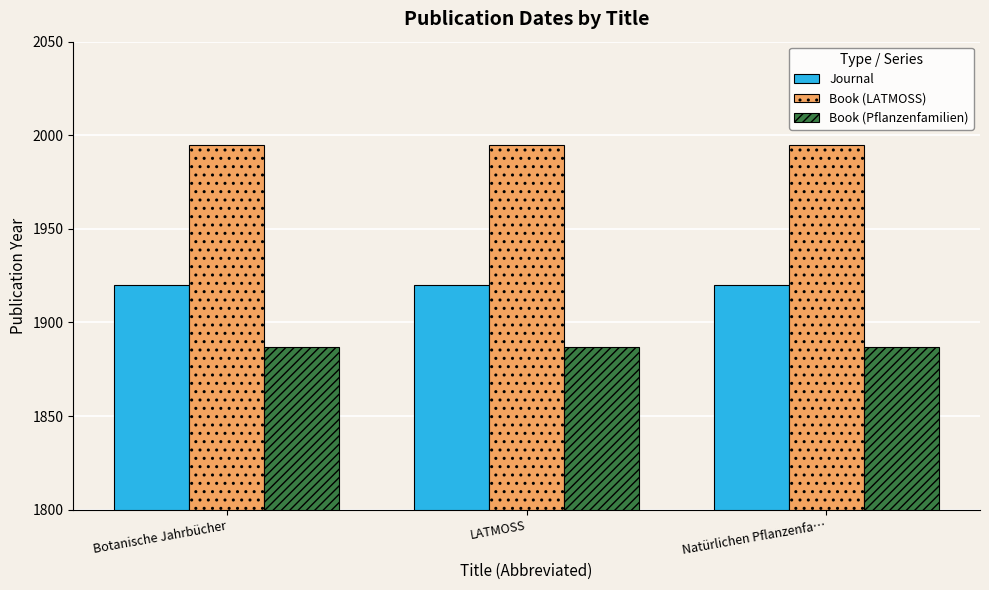

What is the sum of the Book (LATMOSS) values at Natürlichen Pflanzenfa… and Botanische Jahrbücher?

3990